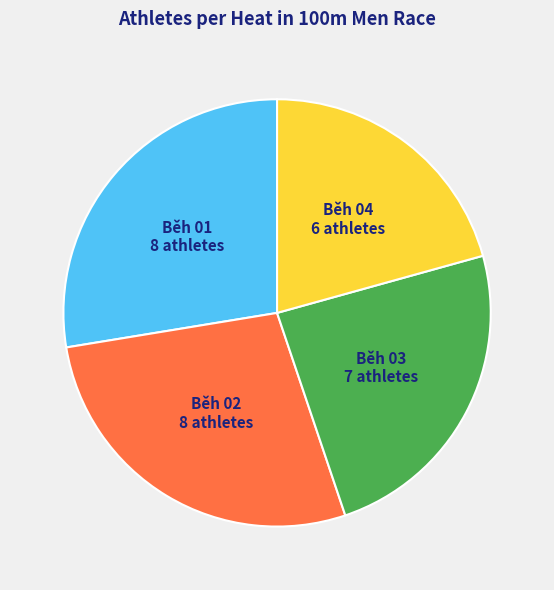

Approximately how many times larger is the value at Běh 02 compared to Běh 03?

1.1